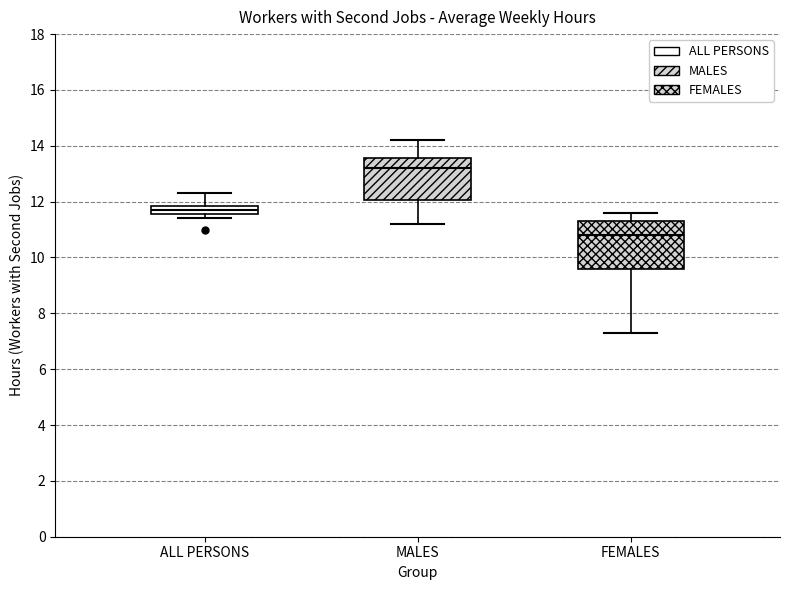

Where is the lower edge of the box for FEMALES on the y-axis? The values are not printed on the chart, so give them approximately, as read against the axis.

9.6